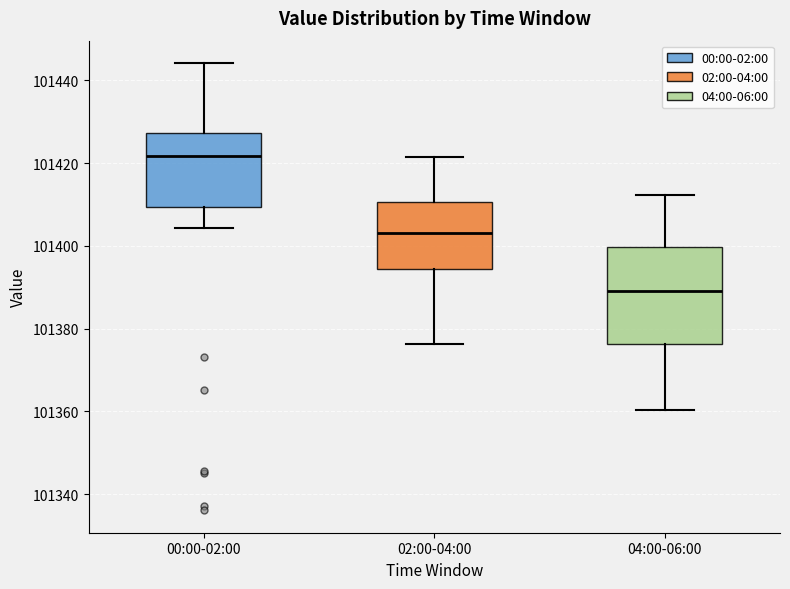

Reading left to right, transcribe this box plot: for each box, give where its median line is, the range the box spans, and where its two whiskers end, as read against the y-axis. The values are not printed on the chart, so give them approximately, as read against the axis.

00:00-02:00: median 101422, box 101410 to 101428, whiskers 101404 to 101444
02:00-04:00: median 101404, box 101394 to 101410, whiskers 101376 to 101422
04:00-06:00: median 101390, box 101376 to 101400, whiskers 101360 to 101412